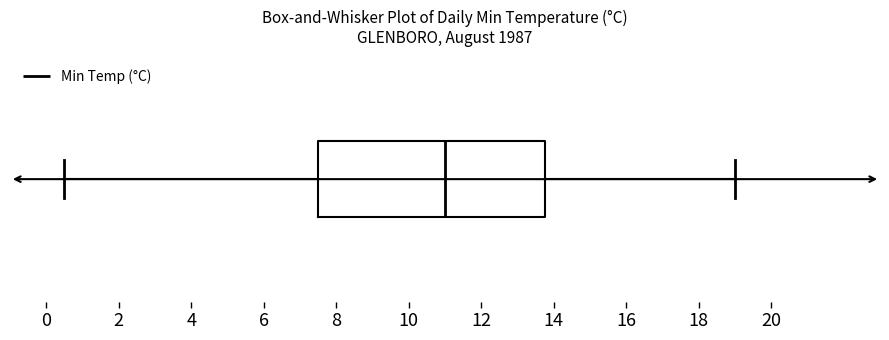

Transcribe this box plot: give where the median line is, the range the box spans, and where the two whiskers end, as read against the x-axis. The values are not printed on the chart, so give them approximately, as read against the axis.

median 11.0, box 7.6 to 13.8, whiskers 0.6 to 19.0